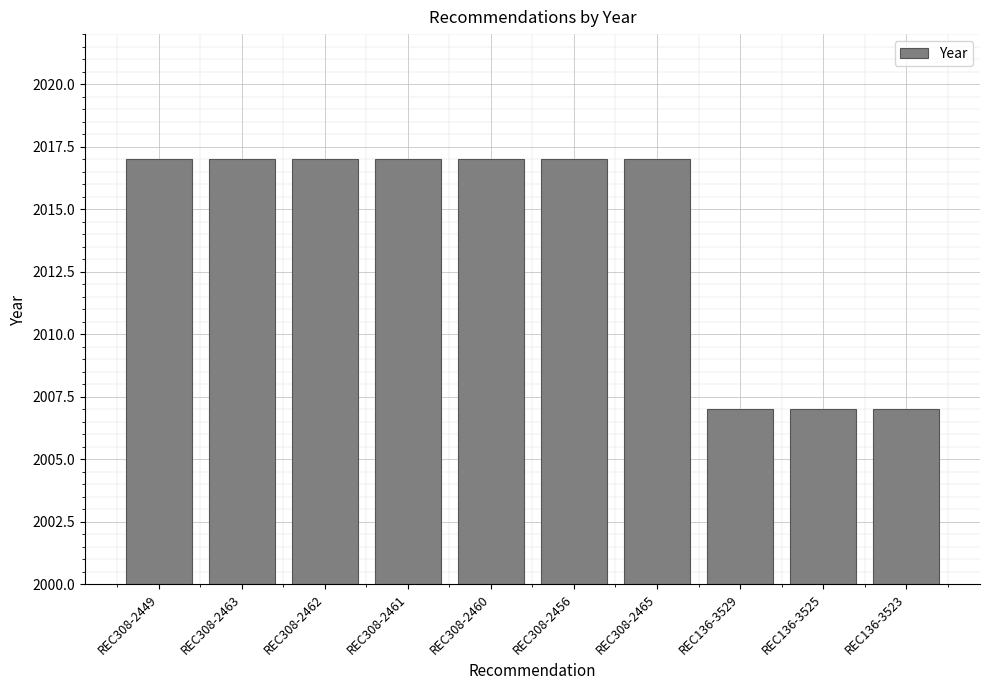

How many data points does each series have?

10